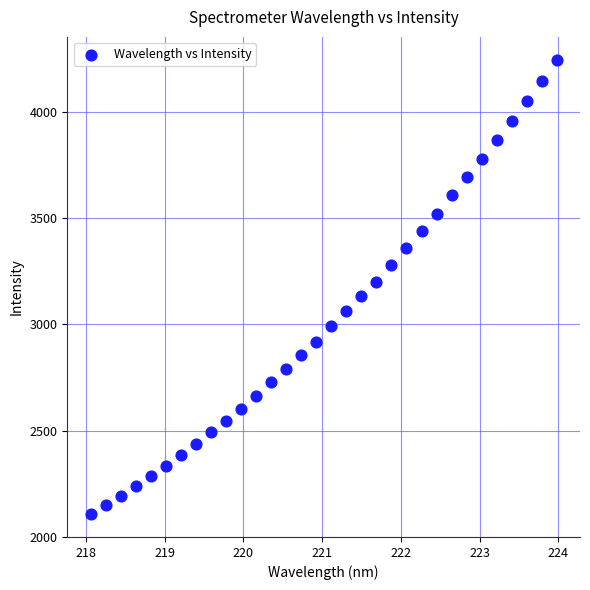

What is the range of Y values (max minus min)?

2141.6